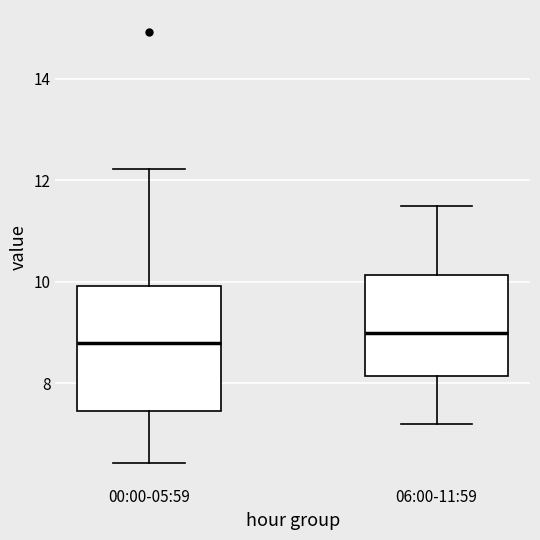

Reading left to right, read every box against the y-axis: the position of its median line, the range the box covers, and the ends of its whiskers. The values are not printed on the chart, so give them approximately, as read against the axis.

00:00-05:59: median 8.8, box 7.4 to 10.0, whiskers 6.4 to 12.2
06:00-11:59: median 9.0, box 8.2 to 10.2, whiskers 7.2 to 11.6